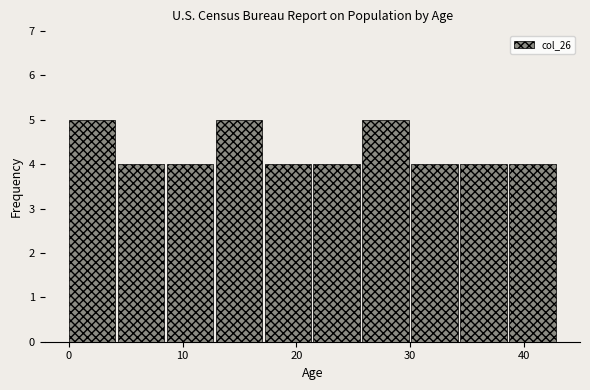

Reading left to right, transcribe this chart: for each bar, give the range it covers on the x-axis and its height. Neither the bar edges nor the heights are printed on the chart, so give them approximately, as read against the axes.

0.0 to 4.3: 5
4.3 to 8.6: 4
8.6 to 12.9: 4
12.9 to 17.2: 5
17.2 to 21.5: 4
21.5 to 25.8: 4
25.8 to 30.1: 5
30.1 to 34.4: 4
34.4 to 38.7: 4
38.7 to 43.0: 4